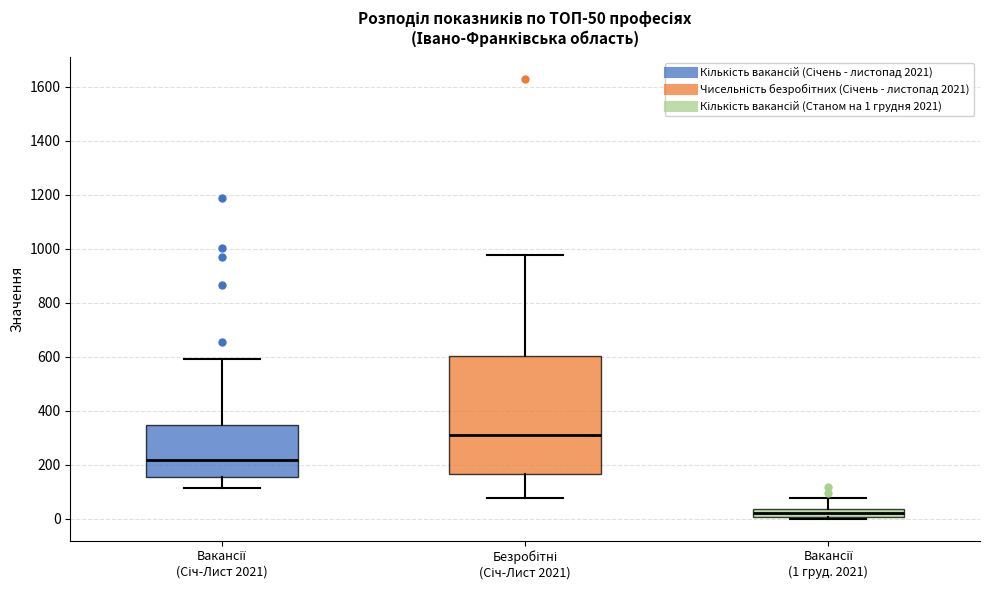

Reading left to right, read every box against the y-axis: the position of its median line, the range the box covers, and the ends of its whiskers. The values are not printed on the chart, so give them approximately, as read against the axis.

Вакансії (Січ-Лист 2021): median 220, box 160 to 340, whiskers 120 to 600
Безробітні (Січ-Лист 2021): median 320, box 160 to 600, whiskers 80 to 980
Вакансії (1 груд. 2021): median 20, box 0 to 40, whiskers 0 to 80